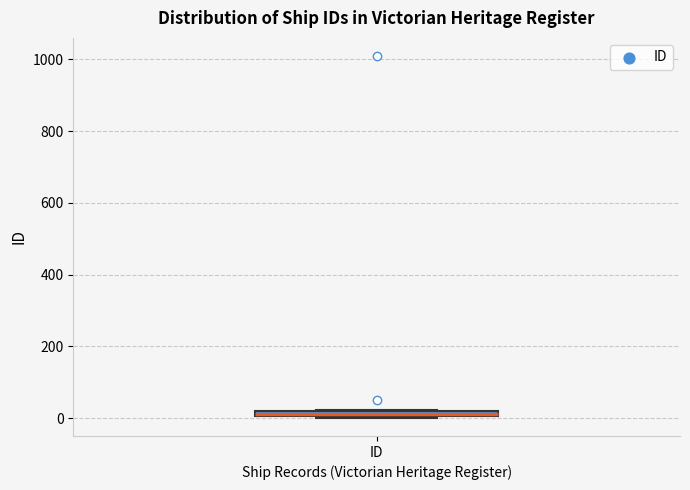

Where is the lower edge of the box for ID on the y-axis? The values are not printed on the chart, so give them approximately, as read against the axis.

0